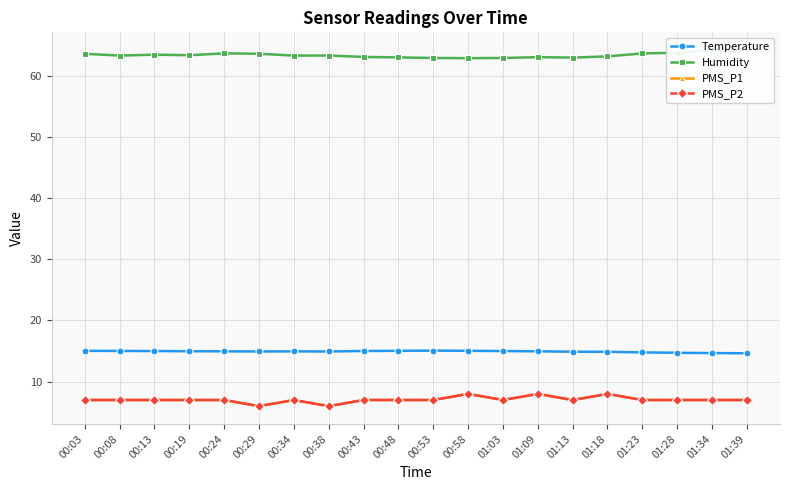

What position from the left is 00:58?

12